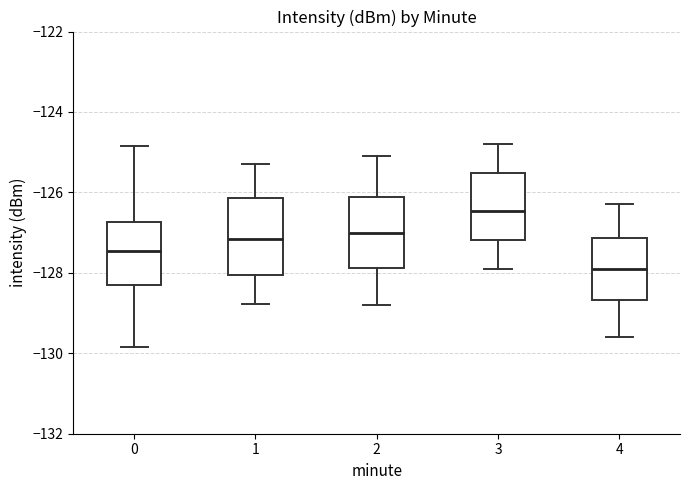

Where is the upper edge of the box at x = 0 on the y-axis? The values are not printed on the chart, so give them approximately, as read against the axis.

-126.8